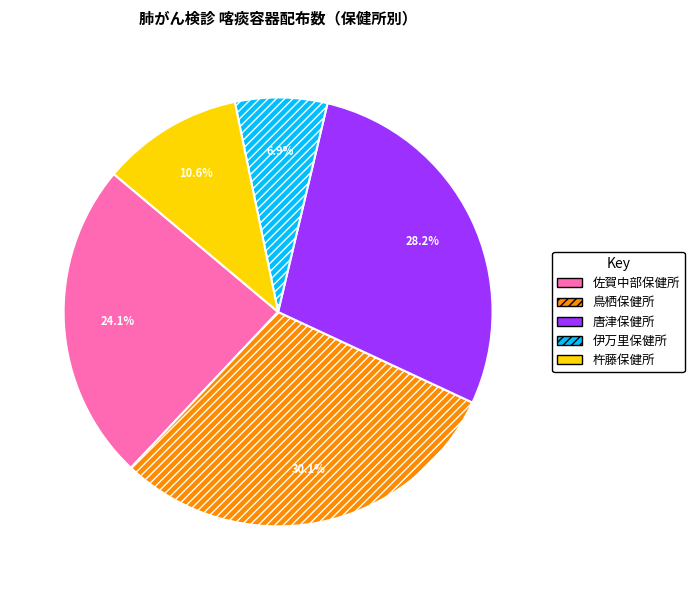

Count the number of slices in the pie.

5